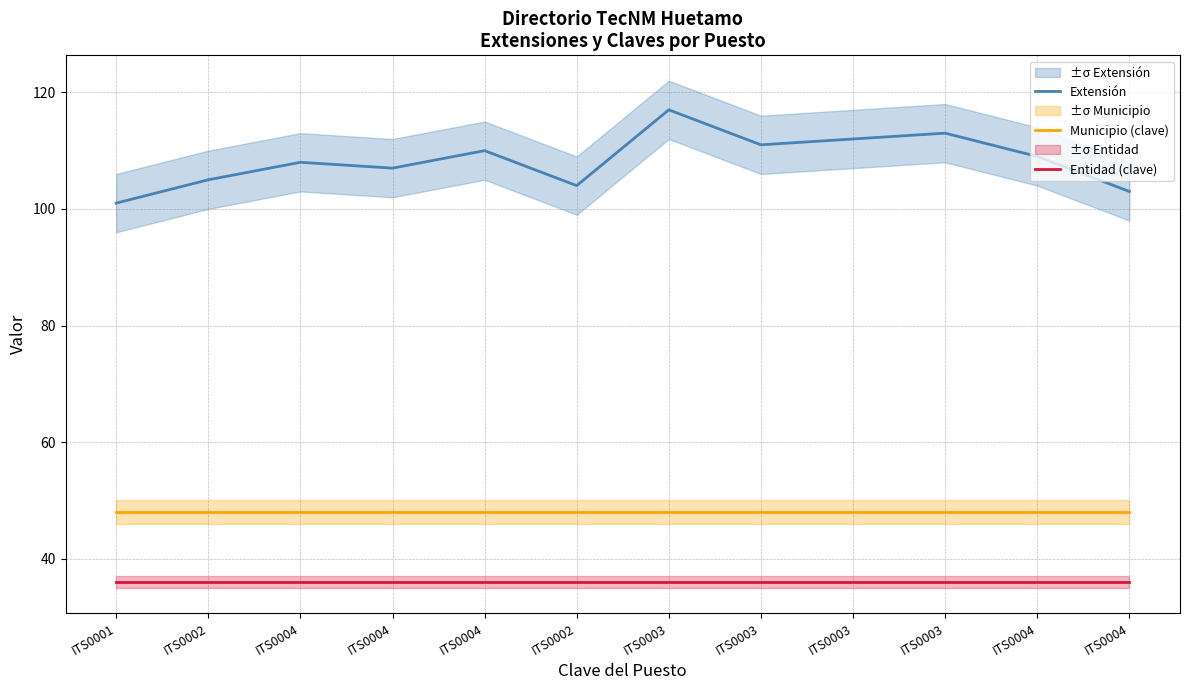

List the series in order of their peak value, highest first.

Extensión, Municipio (clave), Entidad (clave)